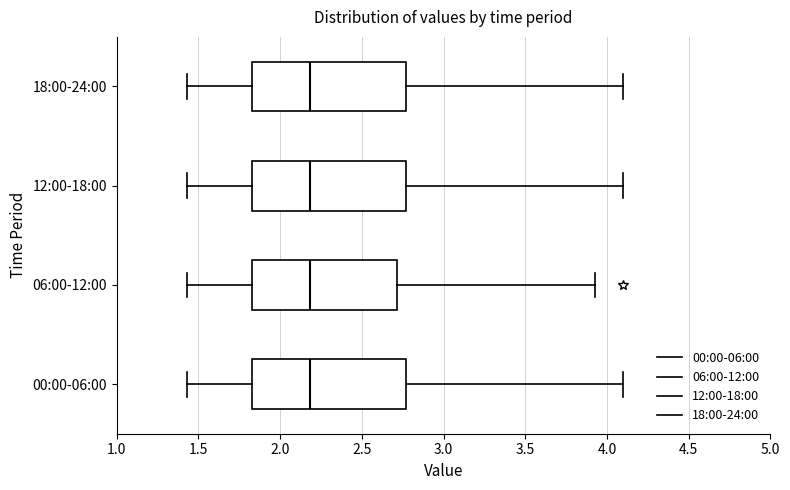

Where is the right edge of the box for 12:00-18:00 on the x-axis? The values are not printed on the chart, so give them approximately, as read against the axis.

2.75